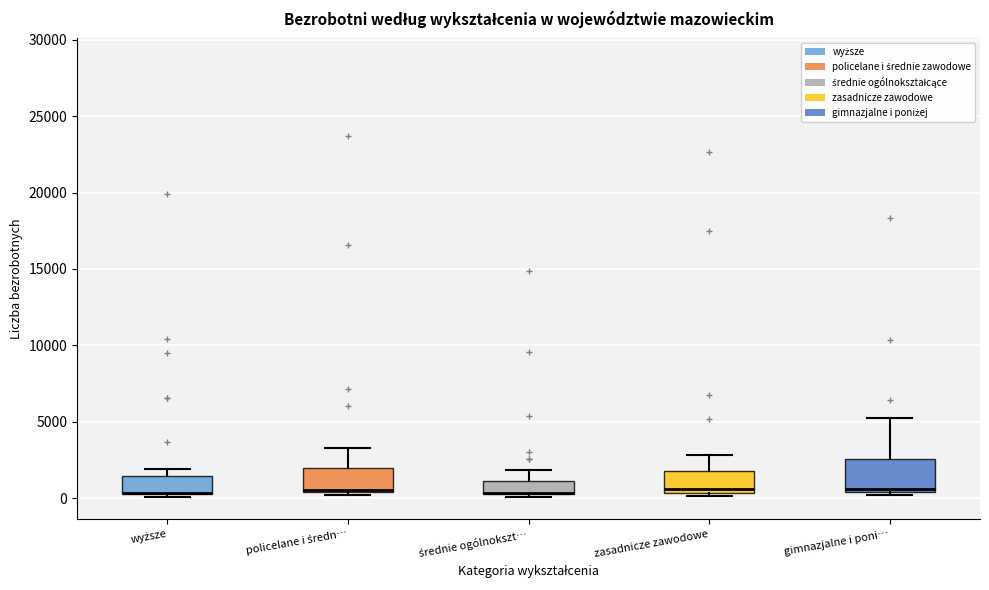

Reading left to right, transcribe this box plot: for each box, give where its median line is, the range the box spans, and where its two whiskers end, as read against the y-axis. The values are not printed on the chart, so give them approximately, as read against the axis.

wyższe: median 500 (drawn on the box's lower edge), box 500 to 1500, whiskers 0 to 2000
policelane i średn…: median 500 (just above the box's lower edge), box 500 to 2000, whiskers 0 to 3500
średnie ogólnokszt…: median 500 (drawn on the box's lower edge), box 500 to 1000, whiskers 0 to 2000
zasadnicze zawodowe: median 500 (just above the box's lower edge), box 500 to 2000, whiskers 0 to 3000
gimnazjalne i poni…: median 500 (just above the box's lower edge), box 500 to 2500, whiskers 0 to 5000